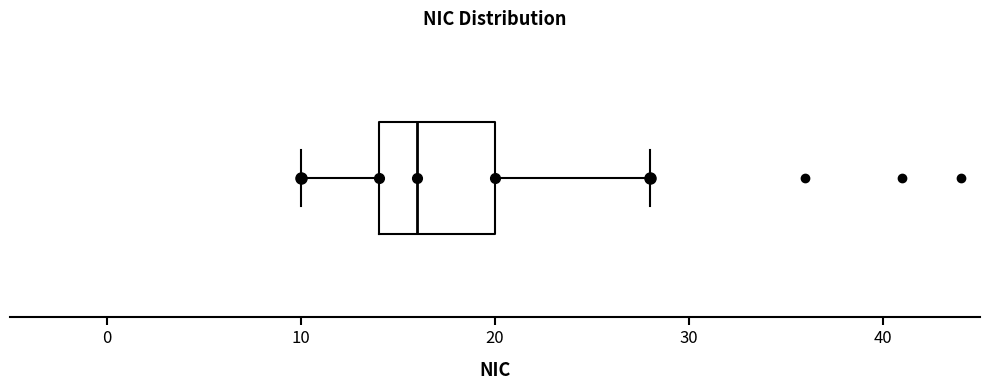

Where does the median line of the box sit on the x-axis? The values are not printed on the chart, so give them approximately, as read against the axis.

16